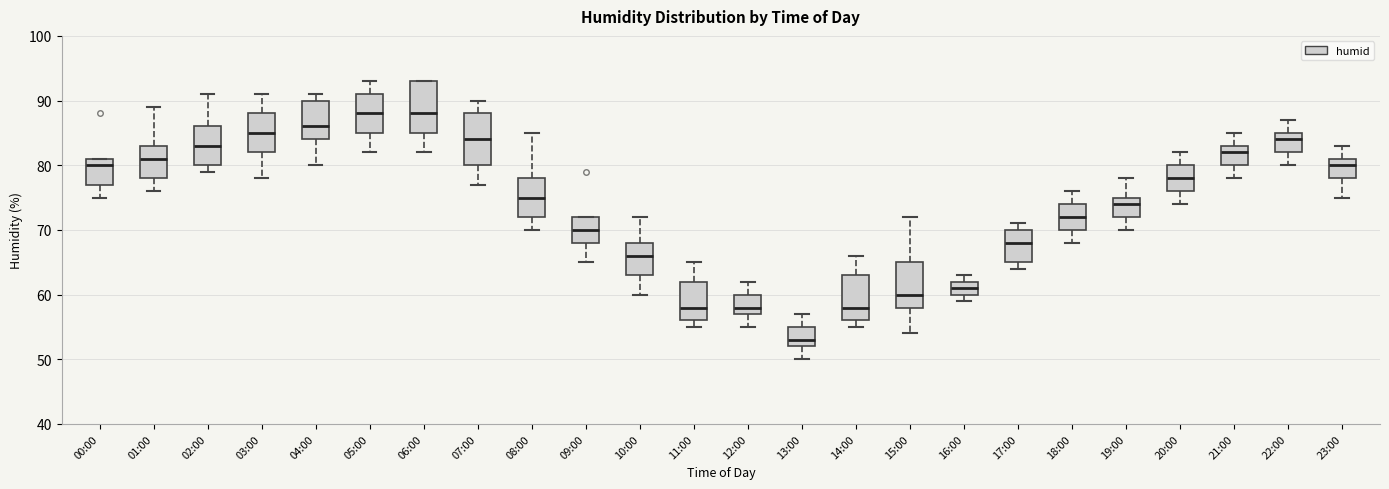

Reading left to right, transcribe this box plot: for each box, give where its median line is, the range the box spans, and where its two whiskers end, as read against the y-axis. The values are not printed on the chart, so give them approximately, as read against the axis.

00:00: median 80, box 77 to 81, whiskers 75 to 81
01:00: median 81, box 78 to 83, whiskers 76 to 89
02:00: median 83, box 80 to 86, whiskers 79 to 91
03:00: median 85, box 82 to 88, whiskers 78 to 91
04:00: median 86, box 84 to 90, whiskers 80 to 91
05:00: median 88, box 85 to 91, whiskers 82 to 93
06:00: median 88, box 85 to 93, whiskers 82 to 93
07:00: median 84, box 80 to 88, whiskers 77 to 90
08:00: median 75, box 72 to 78, whiskers 70 to 85
09:00: median 70, box 68 to 72, whiskers 65 to 72
10:00: median 66, box 63 to 68, whiskers 60 to 72
11:00: median 58, box 56 to 62, whiskers 55 to 65
12:00: median 58, box 57 to 60, whiskers 55 to 62
13:00: median 53, box 52 to 55, whiskers 50 to 57
14:00: median 58, box 56 to 63, whiskers 55 to 66
15:00: median 60, box 58 to 65, whiskers 54 to 72
16:00: median 61, box 60 to 62, whiskers 59 to 63
17:00: median 68, box 65 to 70, whiskers 64 to 71
18:00: median 72, box 70 to 74, whiskers 68 to 76
19:00: median 74, box 72 to 75, whiskers 70 to 78
20:00: median 78, box 76 to 80, whiskers 74 to 82
21:00: median 82, box 80 to 83, whiskers 78 to 85
22:00: median 84, box 82 to 85, whiskers 80 to 87
23:00: median 80, box 78 to 81, whiskers 75 to 83